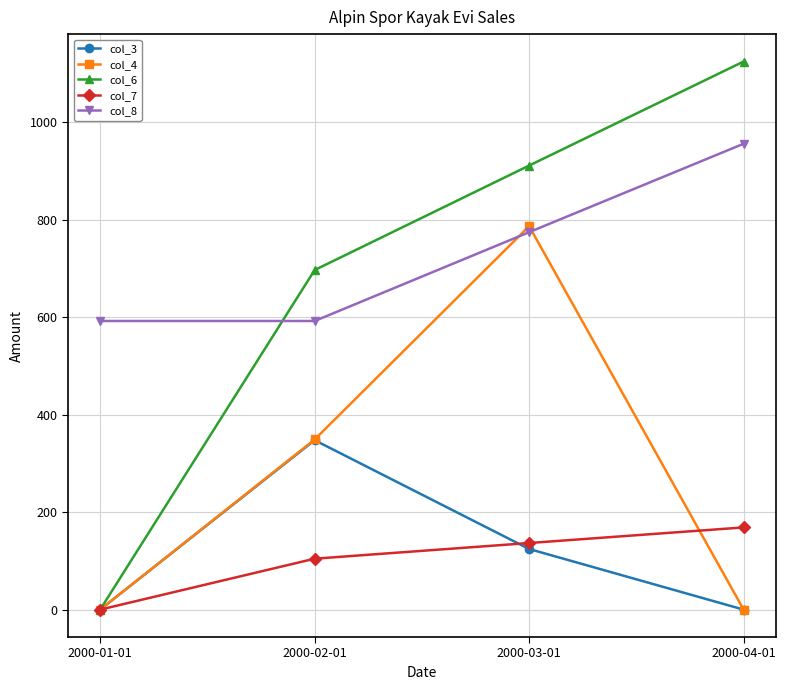

What are all the series names shown in the legend?

col_3, col_4, col_6, col_7, col_8